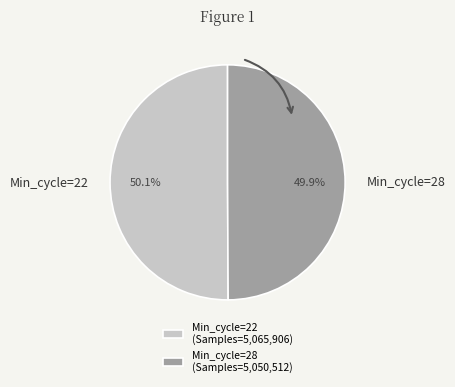

Is there a majority slice in this chart?

Yes